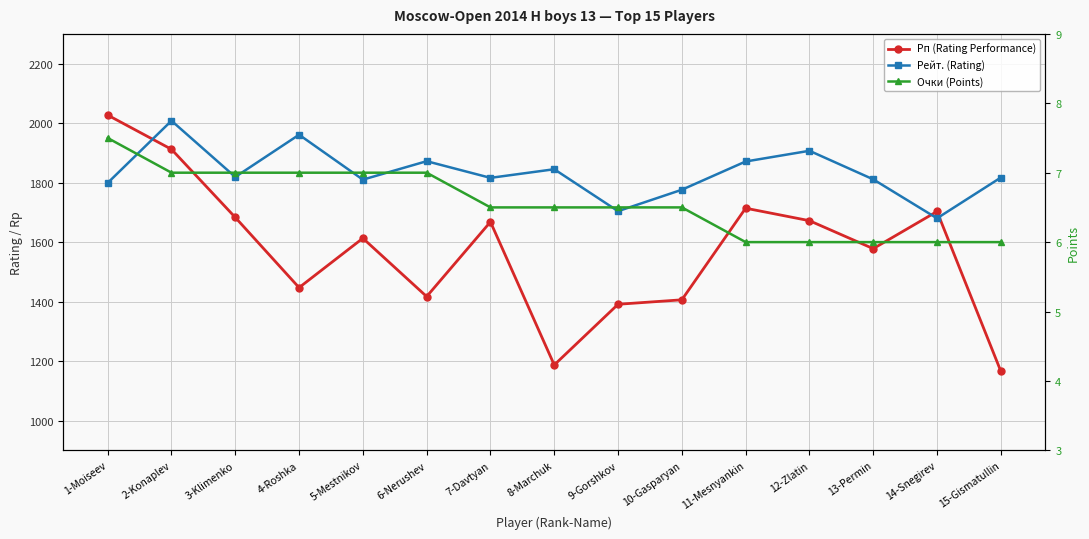

What is the approximate value of Очки (Points) at 5-Mestnikov?

7.0